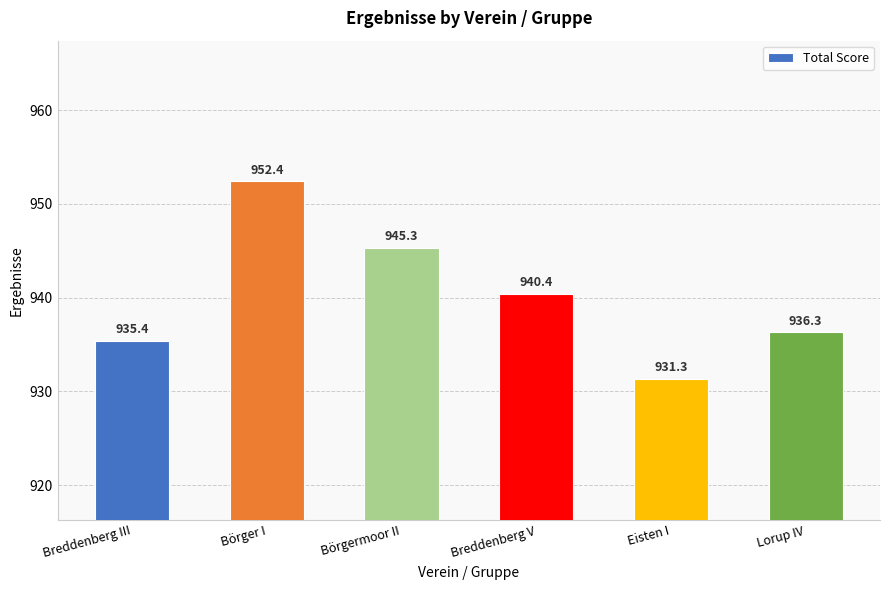

The chart shows a value of 952.4 at Börger I. True or false?

True